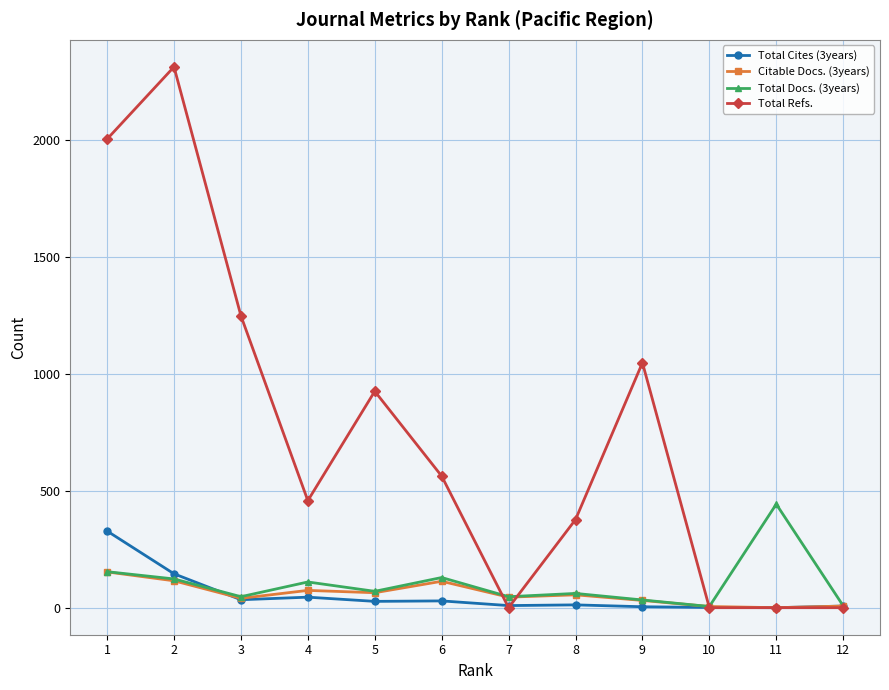

What are all the series names shown in the legend?

Total Cites (3years), Citable Docs. (3years), Total Docs. (3years), Total Refs.